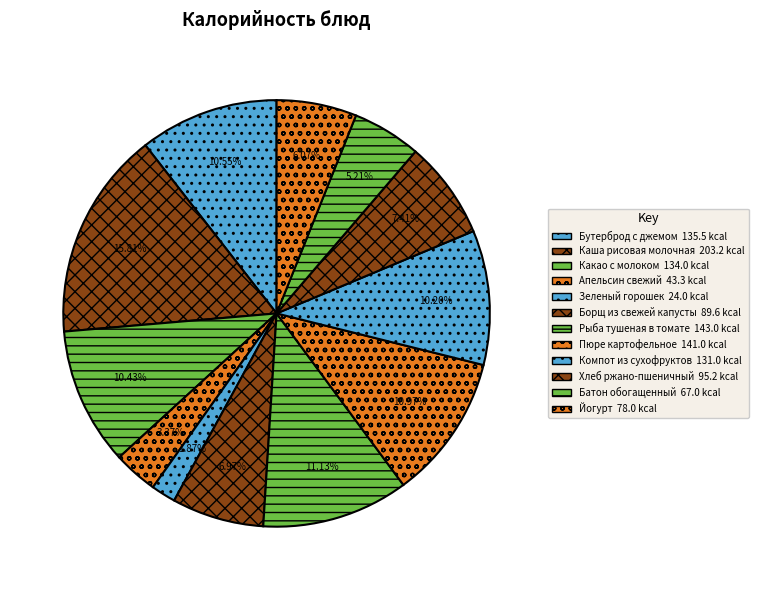

True or false: Йогурт accounts for 16% of the total.

False